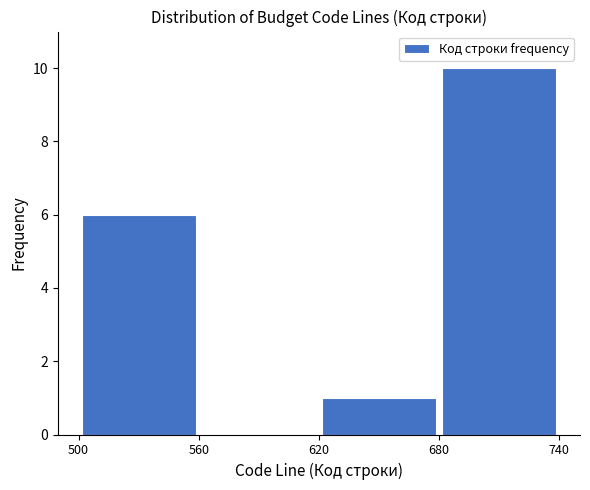

Which range on the x-axis has the tallest bar?

680 to 740